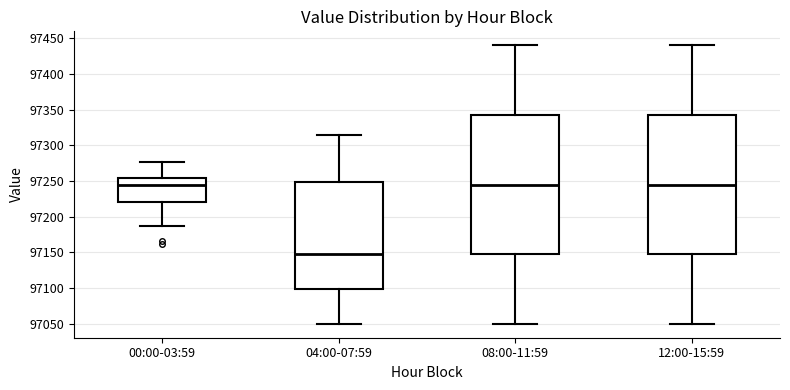

Where does the median line of the box for 00:00-03:59 sit on the y-axis? The values are not printed on the chart, so give them approximately, as read against the axis.

97245